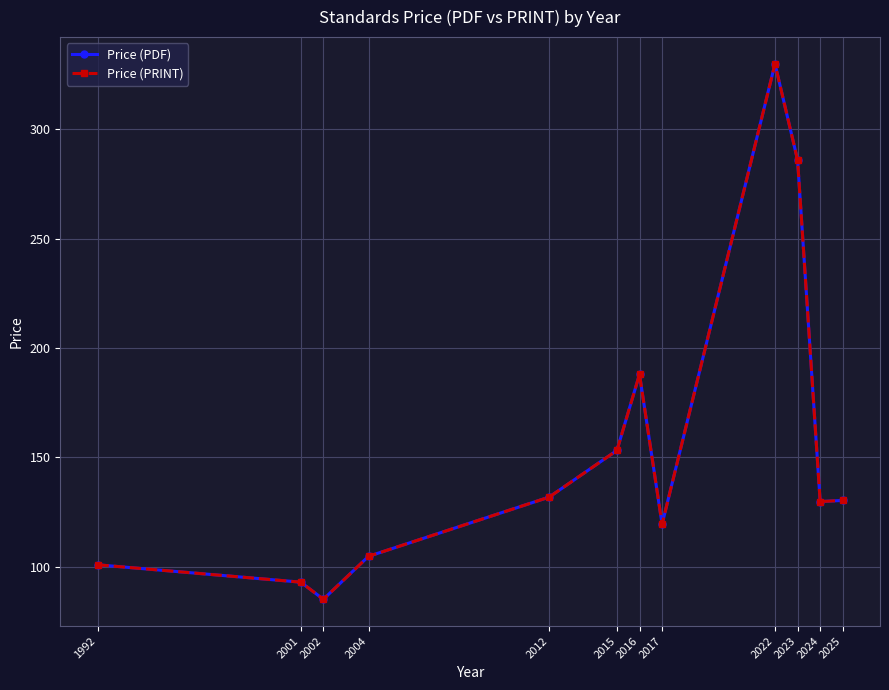

What is the value of the Price (PDF) point at the 2nd from the left?

92.9